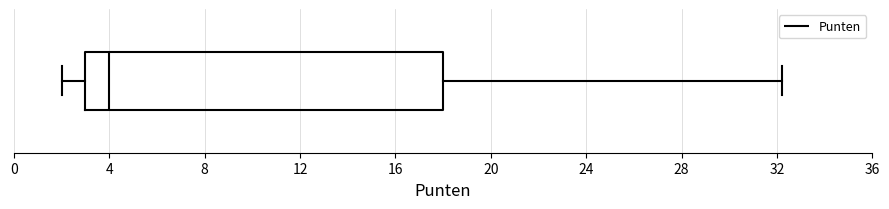

Transcribe this box plot: give where the median line is, the range the box spans, and where the two whiskers end, as read against the x-axis. The values are not printed on the chart, so give them approximately, as read against the axis.

median 4, box 3 to 18, whiskers 2 to 32